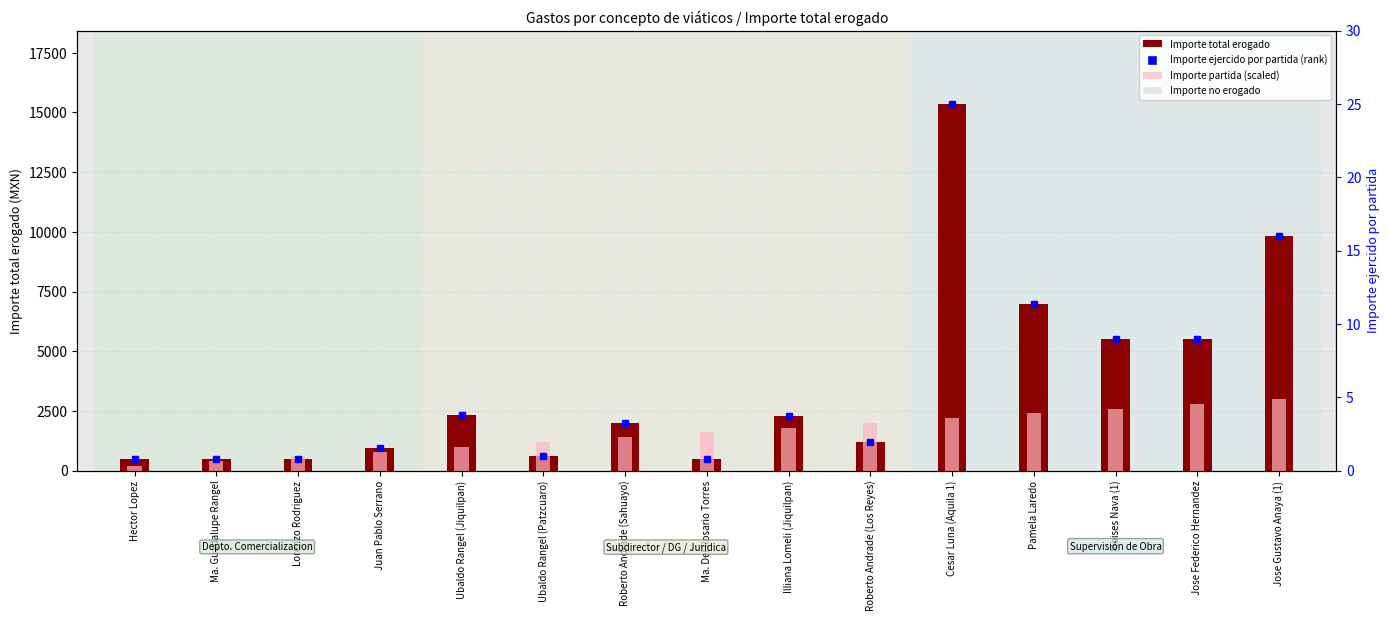

Reading left to right, list all the values displayed in this chart.

Importe total erogado: Hector Lopez=479.0	Ma. Guadalupe Rangel=479.0	Lorenzo Rodriguez=479.0	Juan Pablo Serrano=929.0	Ubaldo Rangel (Jiquilpan)=2350.0	Ubaldo Rangel (Patzcuaro)=600.0	Roberto Andrade (Sahuayo)=1975.0	Ma. Del Rosario Torres=493.0	Illiana Lomeli (Jiquilpan)=2278.0	Roberto Andrade (Los Reyes)=1200.0	Cesar Luna (Aquila 1)=15357.8	Pamela Laredo=6960.0	Moises Nava (1)=5506.0	Jose Federico Hernandez=5506.0	Jose Gustavo Anaya (1)=9829.4
Importe ejercido por partida (scaled): Hector Lopez=200.0	Ma. Guadalupe Rangel=400.0	Lorenzo Rodriguez=600.0	Juan Pablo Serrano=800.0	Ubaldo Rangel (Jiquilpan)=1000.0	Ubaldo Rangel (Patzcuaro)=1200.0	Roberto Andrade (Sahuayo)=1400.0	Ma. Del Rosario Torres=1600.0	Illiana Lomeli (Jiquilpan)=1800.0	Roberto Andrade (Los Reyes)=2000.0	Cesar Luna (Aquila 1)=2200.0	Pamela Laredo=2400.0	Moises Nava (1)=2600.0	Jose Federico Hernandez=2800.0	Jose Gustavo Anaya (1)=3000.0